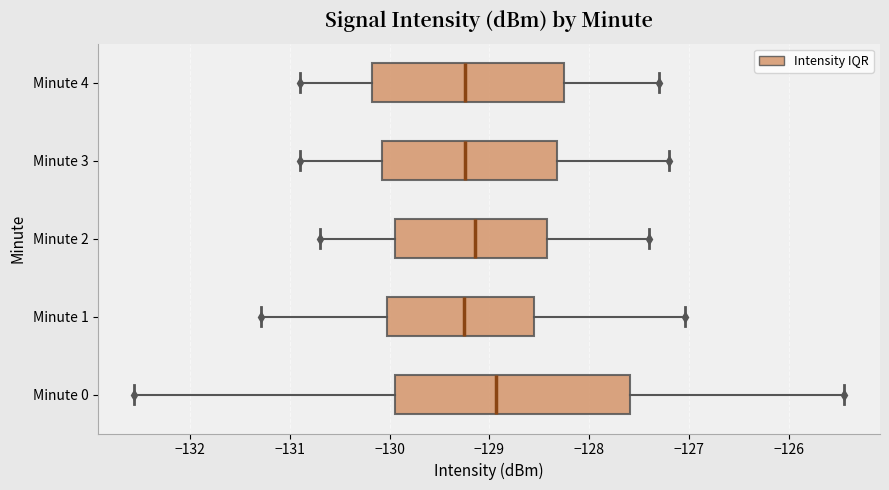

Which box's median line is the furthest to the right?

Minute 0